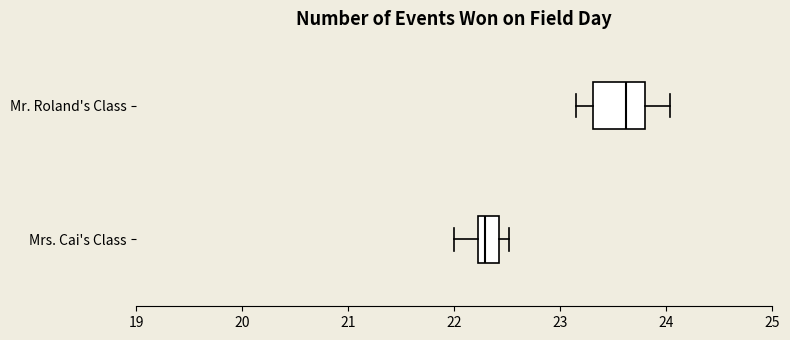

Which box is the widest, from its left edge to its right edge?

Mr. Roland's Class